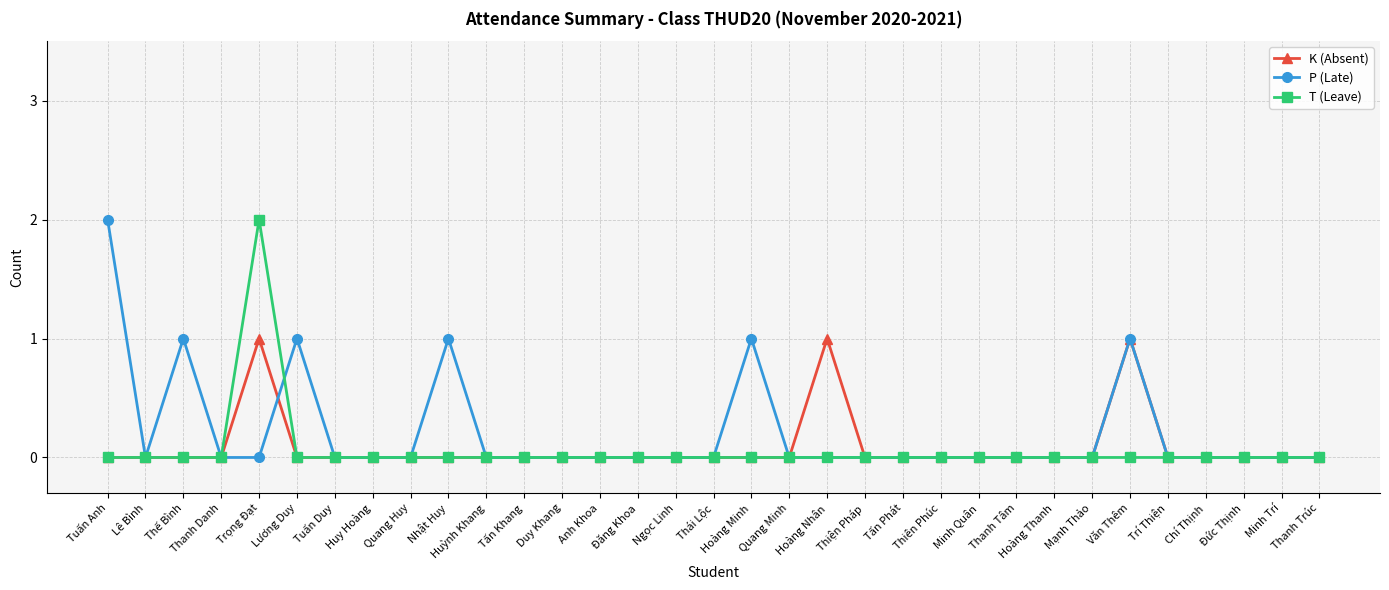

What is the label of the 7th point from the left?

Tuấn Duy